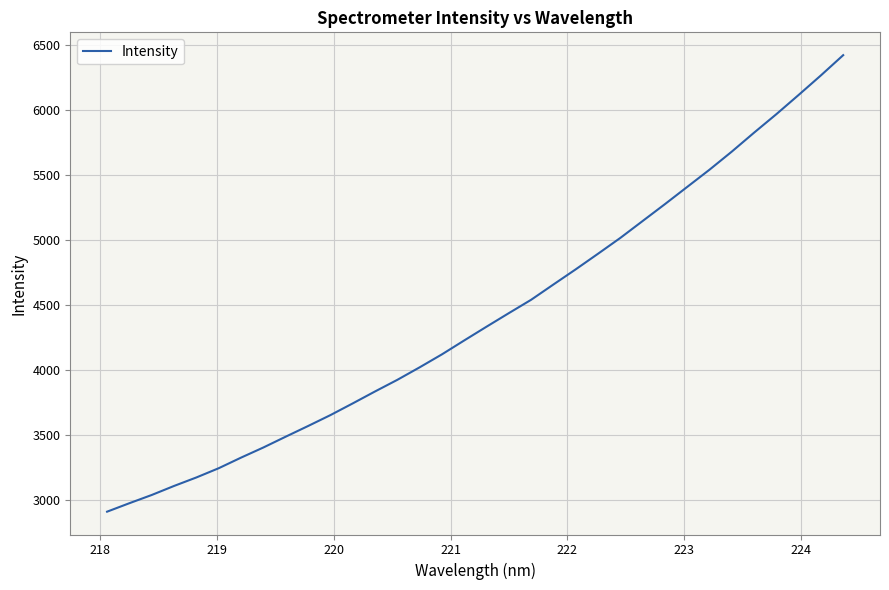

What is the difference between the maximum and minimum values?

3507.6